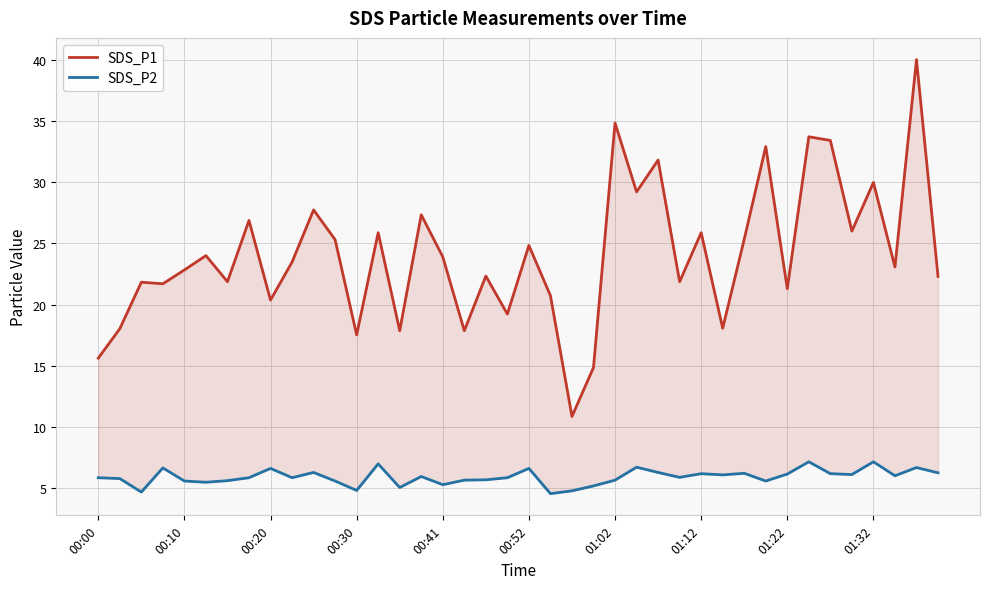

True or false: SDS_P2 has more than 2 interior local peaks.

True